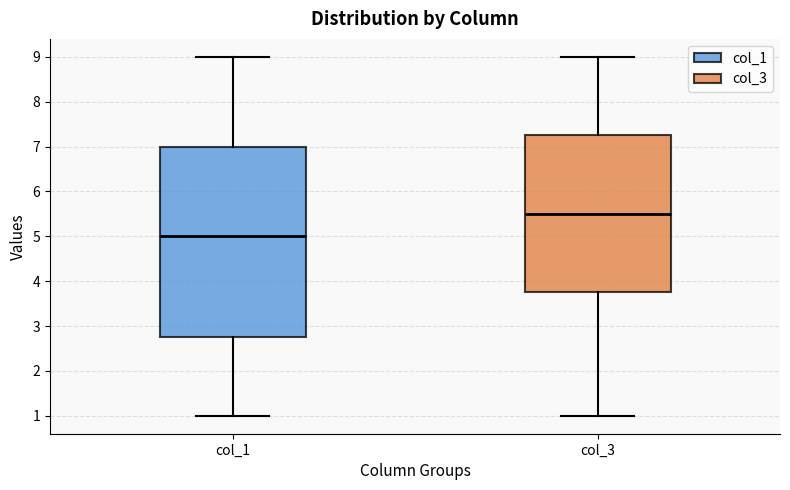

Reading left to right, transcribe this box plot: for each box, give where its median line is, the range the box spans, and where its two whiskers end, as read against the y-axis. The values are not printed on the chart, so give them approximately, as read against the axis.

col_1: median 5.0, box 2.8 to 7.0, whiskers 1.0 to 9.0
col_3: median 5.5, box 3.8 to 7.3, whiskers 1.0 to 9.0